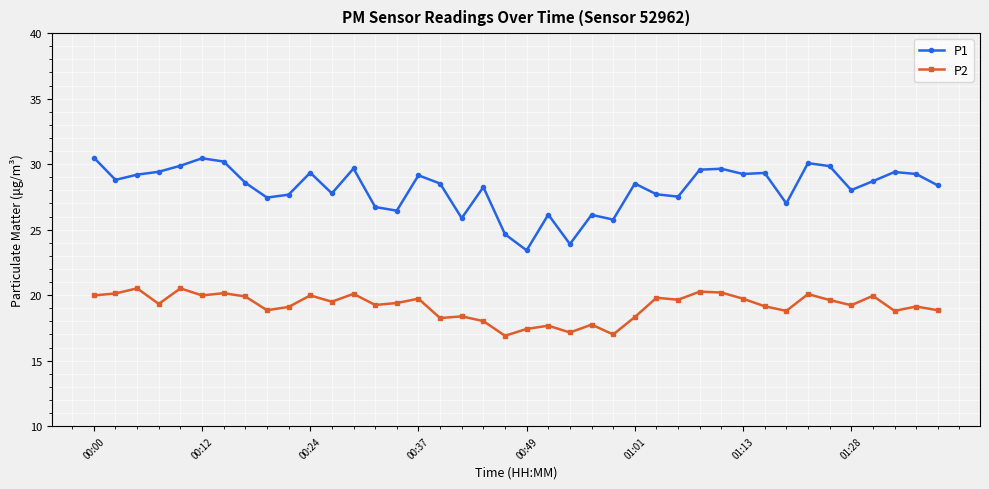

Which series has the largest range (max minus min)?

P1